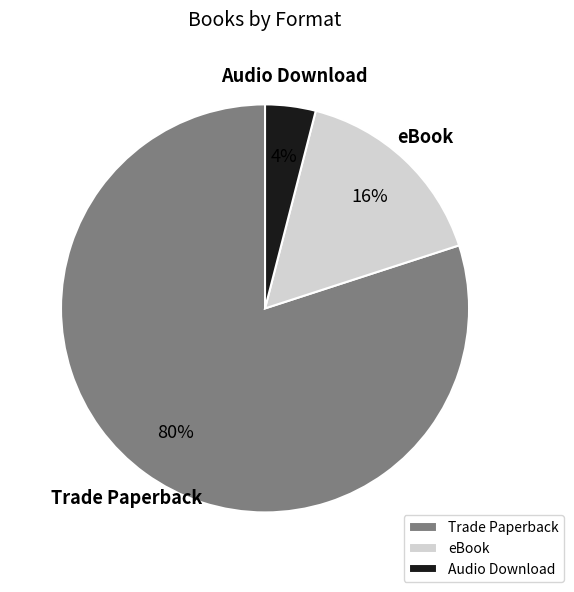

The eBook slice represents 24% of the pie. True or false?

False